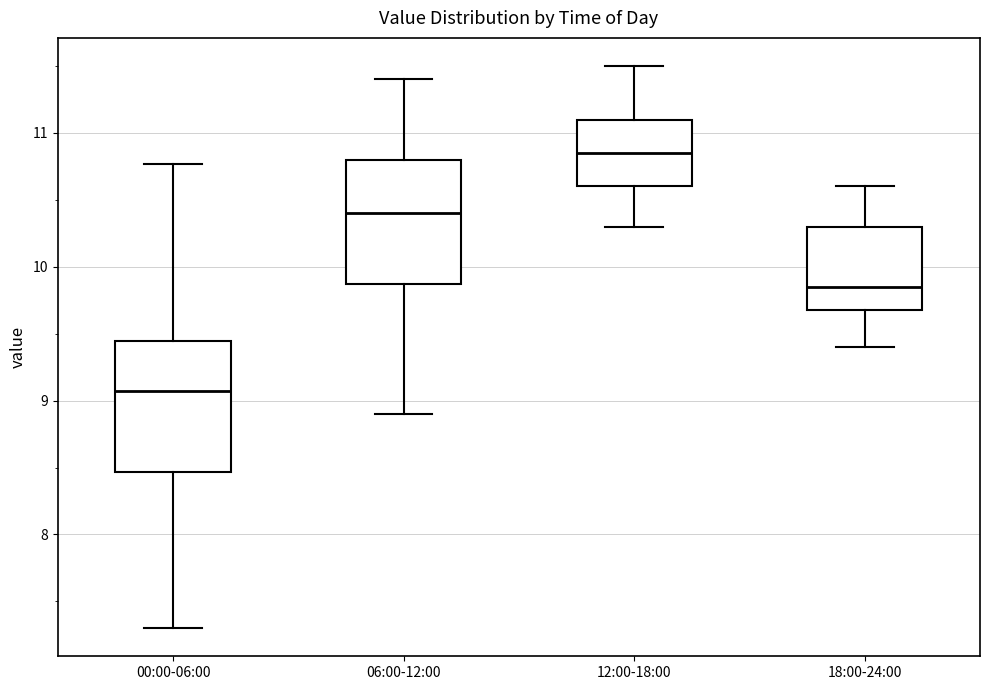

Reading left to right, read every box against the y-axis: the position of its median line, the range the box covers, and the ends of its whiskers. The values are not printed on the chart, so give them approximately, as read against the axis.

00:00-06:00: median 9.1, box 8.5 to 9.4, whiskers 7.3 to 10.8
06:00-12:00: median 10.4, box 9.9 to 10.8, whiskers 8.9 to 11.4
12:00-18:00: median 10.9, box 10.6 to 11.1, whiskers 10.3 to 11.5
18:00-24:00: median 9.9, box 9.7 to 10.3, whiskers 9.4 to 10.6